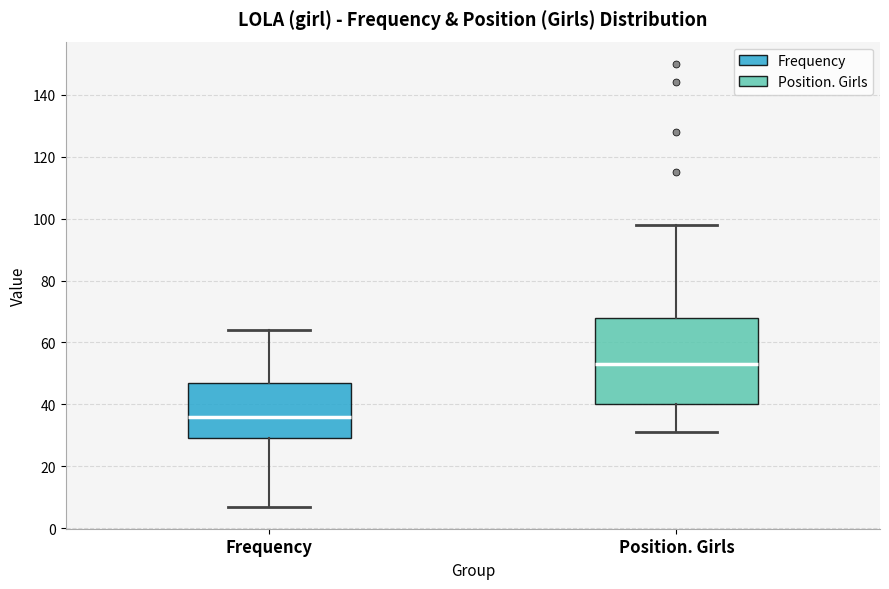

Reading left to right, read every box against the y-axis: the position of its median line, the range the box covers, and the ends of its whiskers. The values are not printed on the chart, so give them approximately, as read against the axis.

Frequency: median 36, box 30 to 48, whiskers 8 to 64
Position. Girls: median 54, box 40 to 68, whiskers 32 to 98